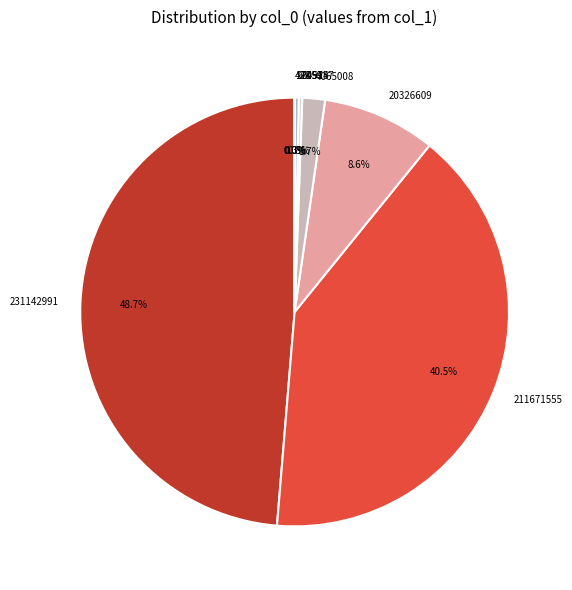

Is it true that 211671555 is 49% of the pie?

False